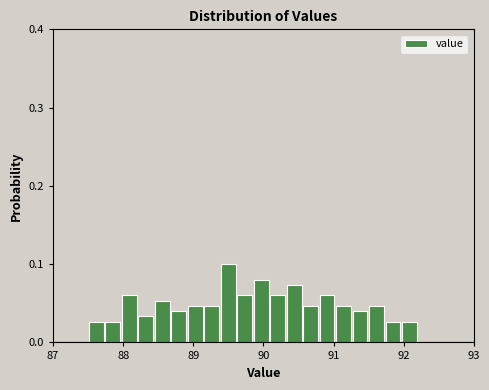

Read against the x-axis, roughly where is the centre of the tallest bar?

89.5